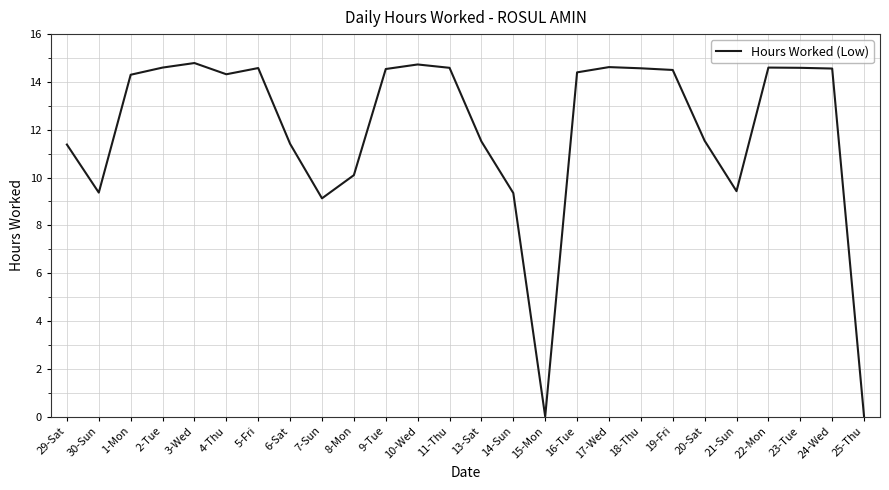

What is the sum of the values at 16-Tue and 23-Tue?

29.0